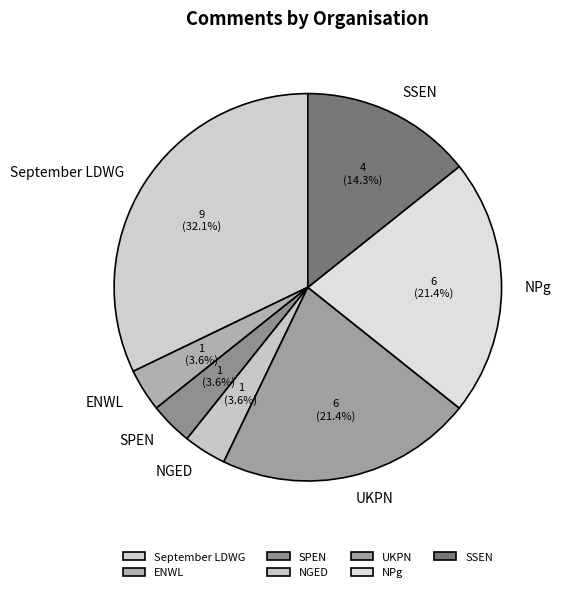

Is September LDWG the majority of the pie?

No